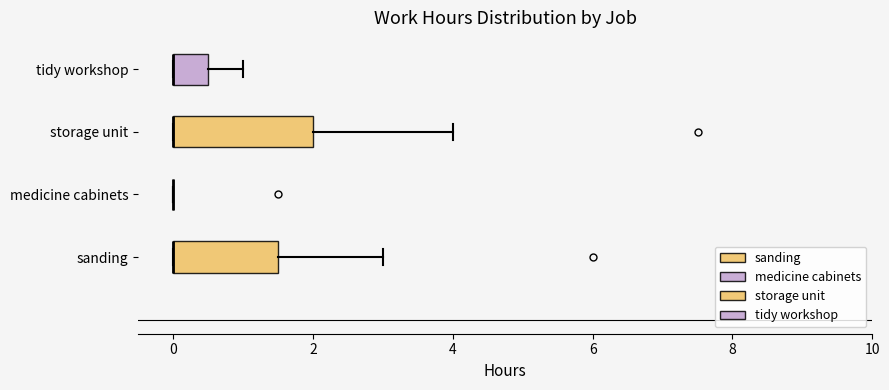

Which box is the widest, from its left edge to its right edge?

storage unit